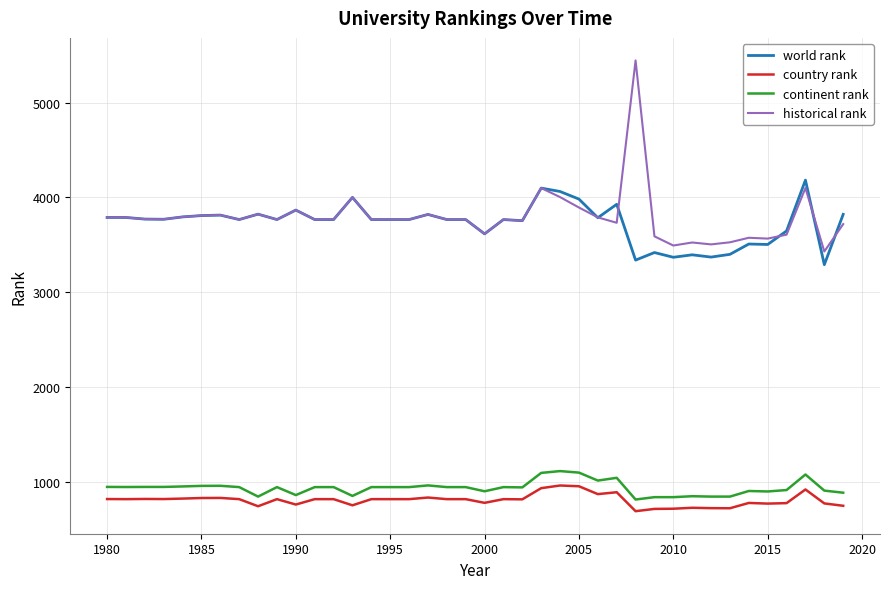

What is the greatest value displayed?

5446